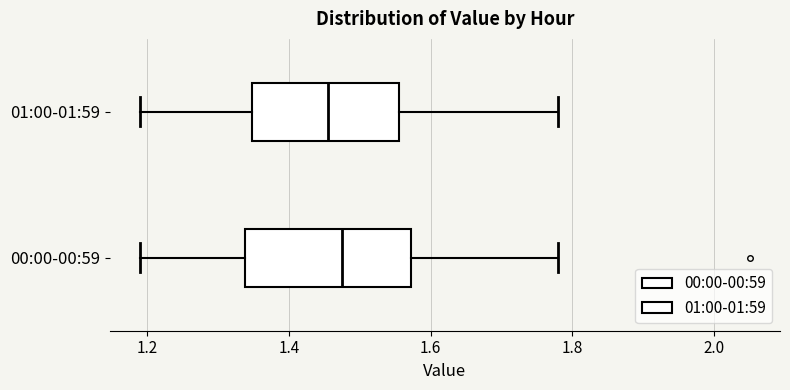

Reading bottom to top, transcribe this box plot: for each box, give where its median line is, the range the box spans, and where its two whiskers end, as read against the x-axis. The values are not printed on the chart, so give them approximately, as read against the axis.

00:00-00:59: median 1.48, box 1.34 to 1.58, whiskers 1.20 to 1.78
01:00-01:59: median 1.46, box 1.34 to 1.56, whiskers 1.20 to 1.78